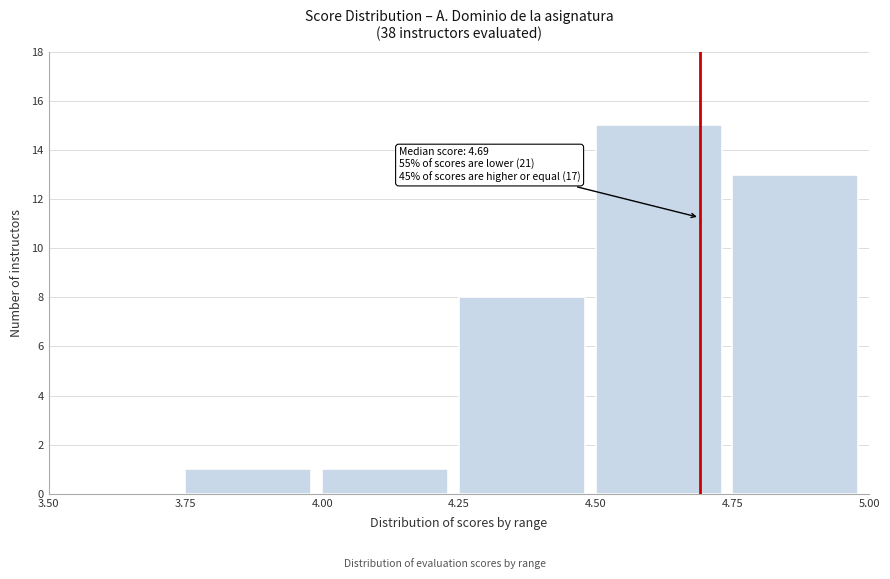

Over which range of the x-axis is the bar tallest?

4.50 to 4.75